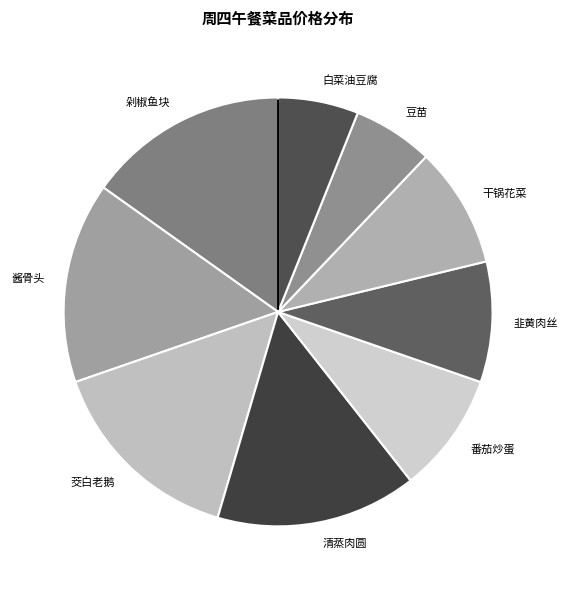

What is the ratio of the value at 清蒸肉圆 to the value at 豆苗?

2.5